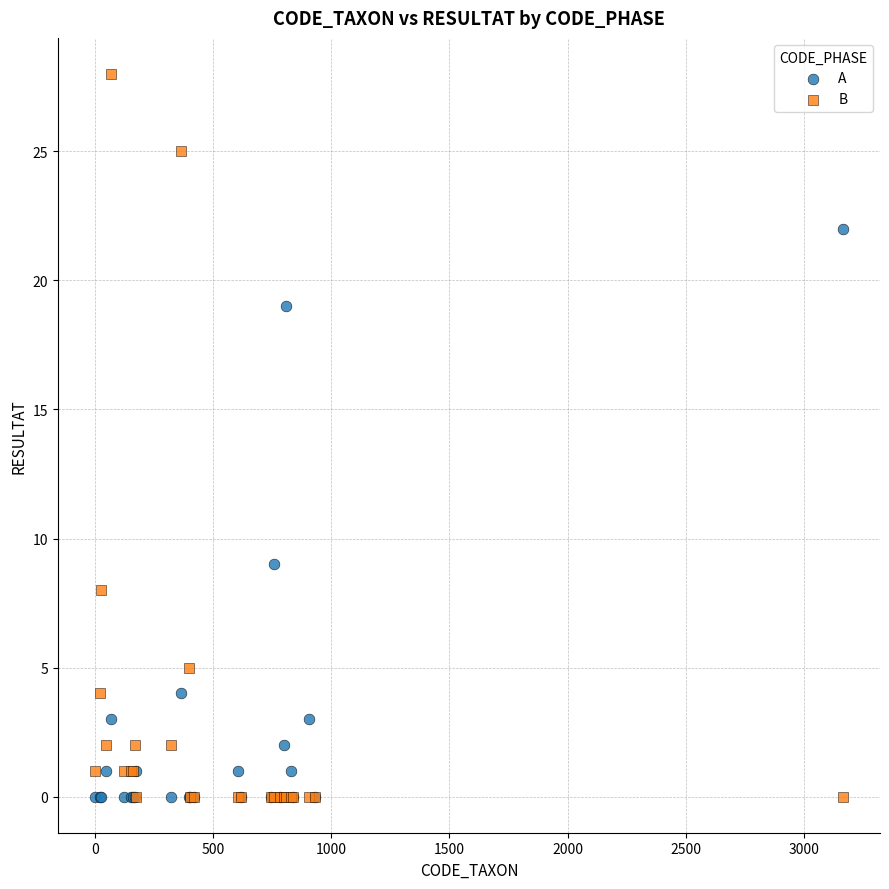

In the A series, what Y value is closest to 11?

9